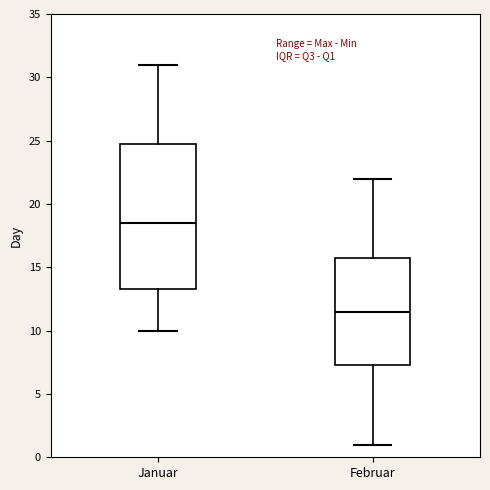

Reading left to right, read every box against the y-axis: the position of its median line, the range the box covers, and the ends of its whiskers. The values are not printed on the chart, so give them approximately, as read against the axis.

Januar: median 18.5, box 13.5 to 25.0, whiskers 10.0 to 31.0
Februar: median 11.5, box 7.5 to 16.0, whiskers 1.0 to 22.0